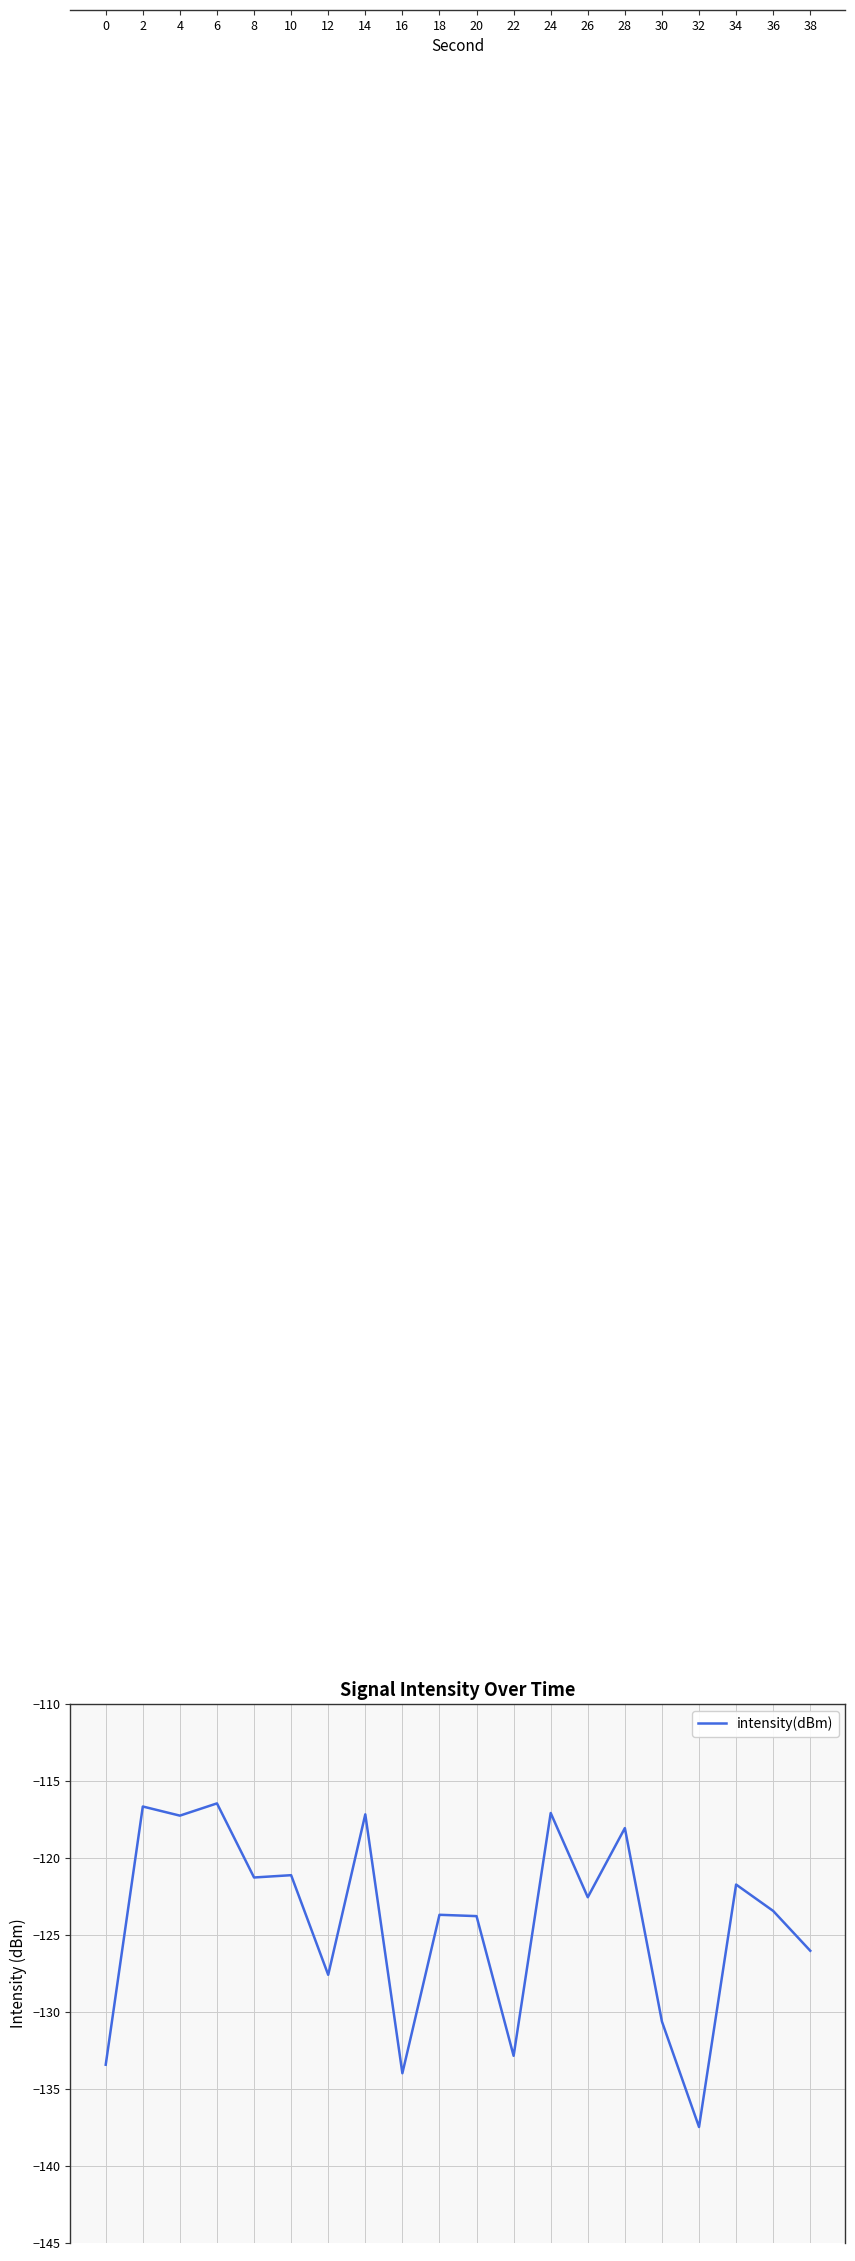

The chart shows a value of -220.9 at 16. True or false?

False